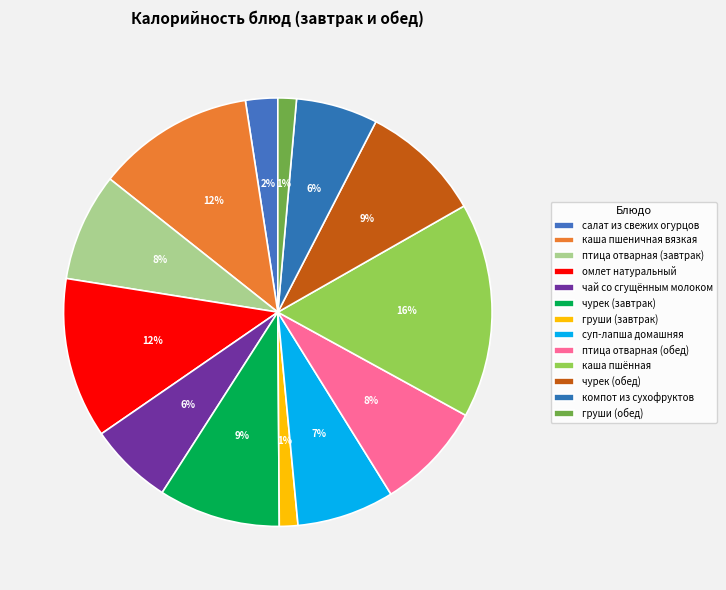

Which category has the biggest portion of the pie?

каша пшённая